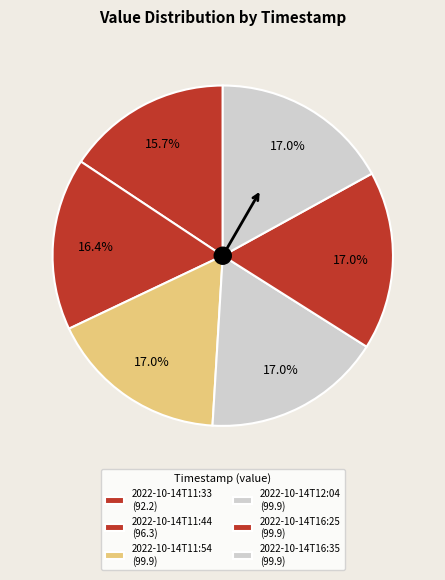

To the nearest percent, what percentage of the pie is 2022-10-14T16:35?

17%